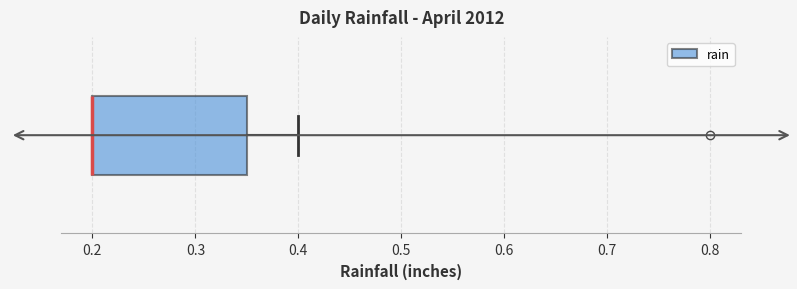

Where does the right whisker of the box end on the x-axis? The values are not printed on the chart, so give them approximately, as read against the axis.

0.40